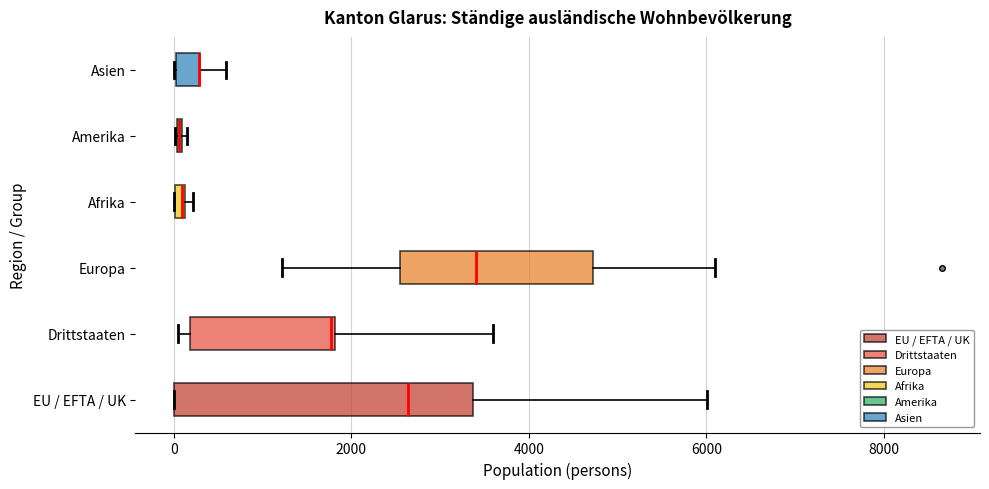

Comparing the boxes themselves (not the whiskers), which one is the widest?

EU / EFTA / UK